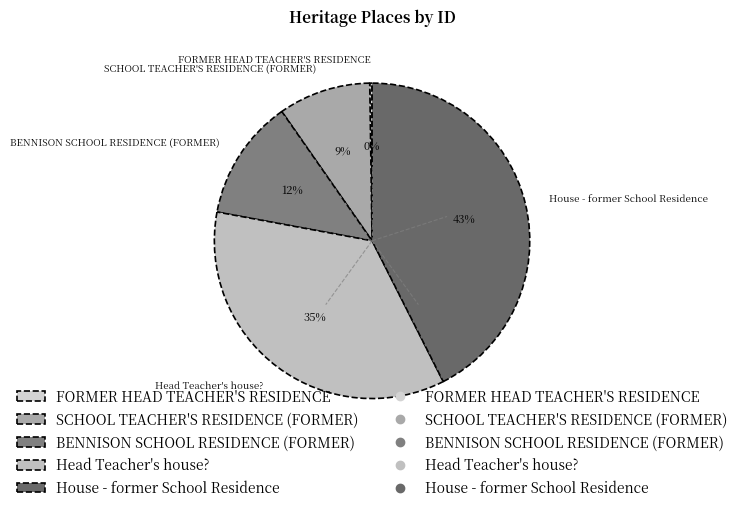

Combined, do SCHOOL TEACHER'S RESIDENCE (FORMER) and House - former School Residence account for over 50%?

Yes